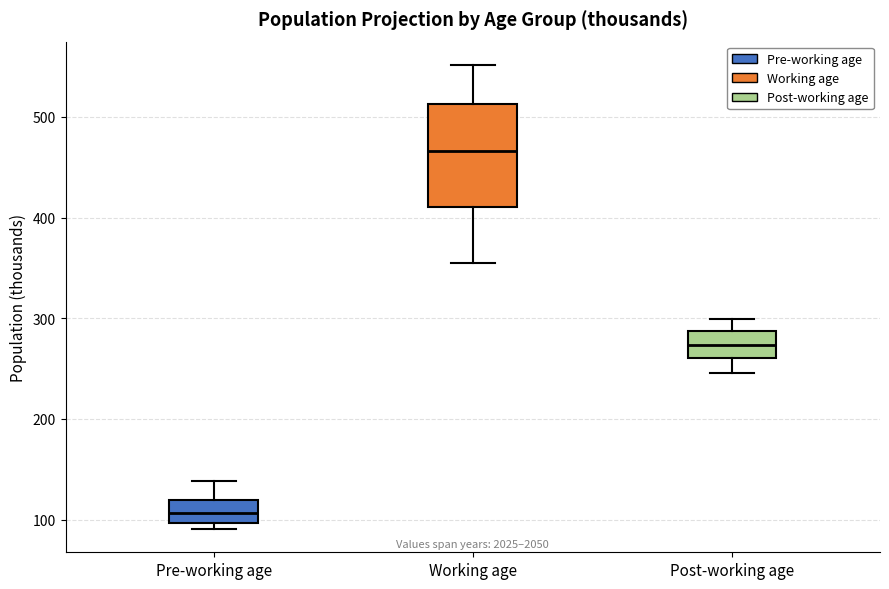

Which box has the lowest median line?

Pre-working age